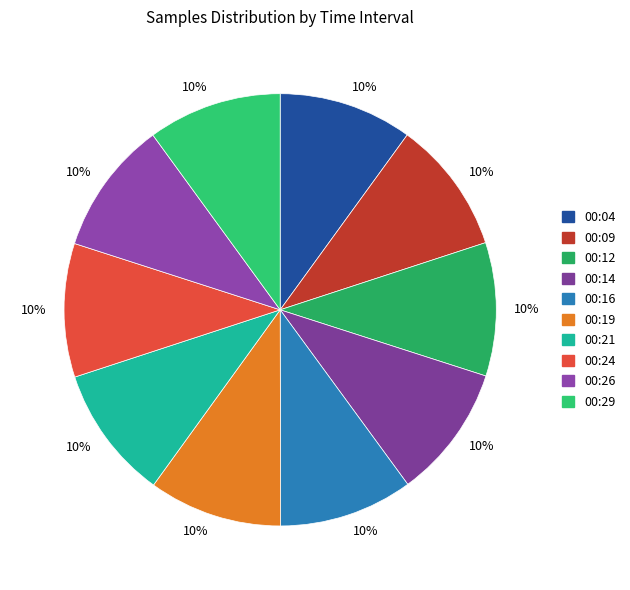

To the nearest percent, what is the average slice percentage?

10%